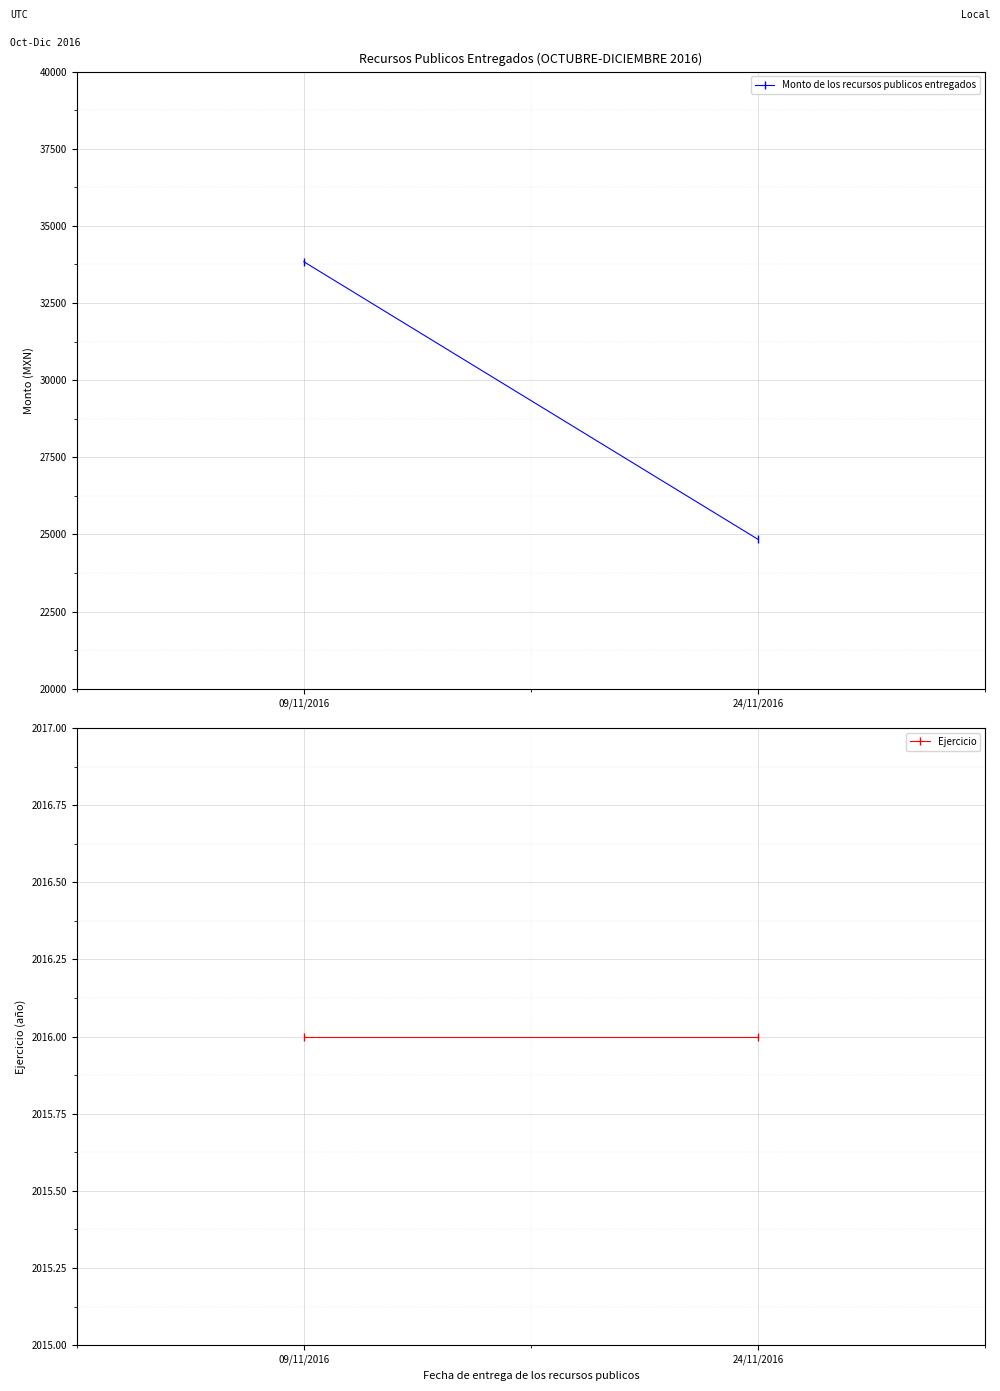

List the series in order of their peak value, highest first.

Monto de los recursos publicos entregados, Ejercicio